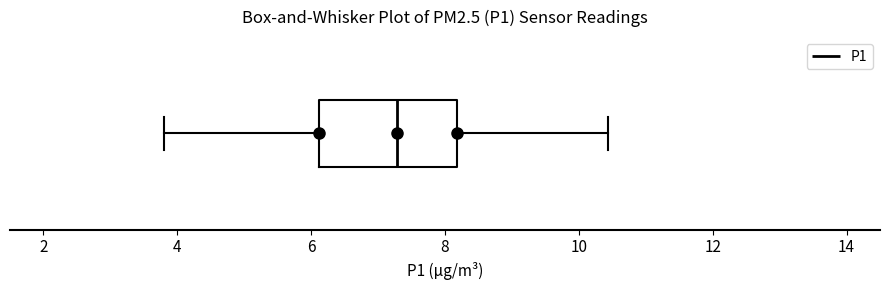

Read this box plot against the x-axis: the position of the median line, the range covered by the box, and the ends of both whiskers. The values are not printed on the chart, so give them approximately, as read against the axis.

median 7.2, box 6.2 to 8.2, whiskers 3.8 to 10.4